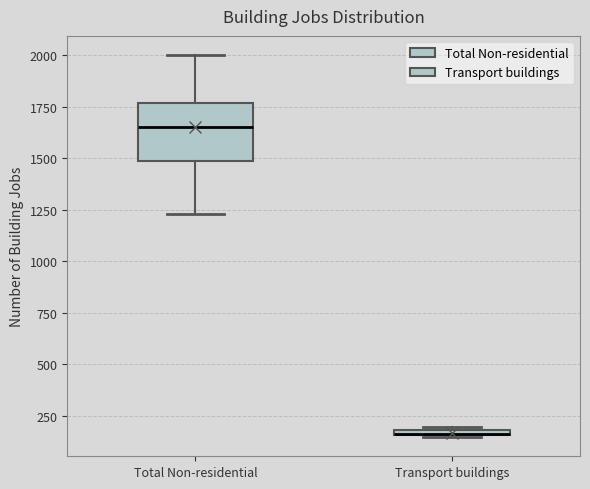

Where is the upper edge of the box for Total Non-residential on the y-axis? The values are not printed on the chart, so give them approximately, as read against the axis.

1750